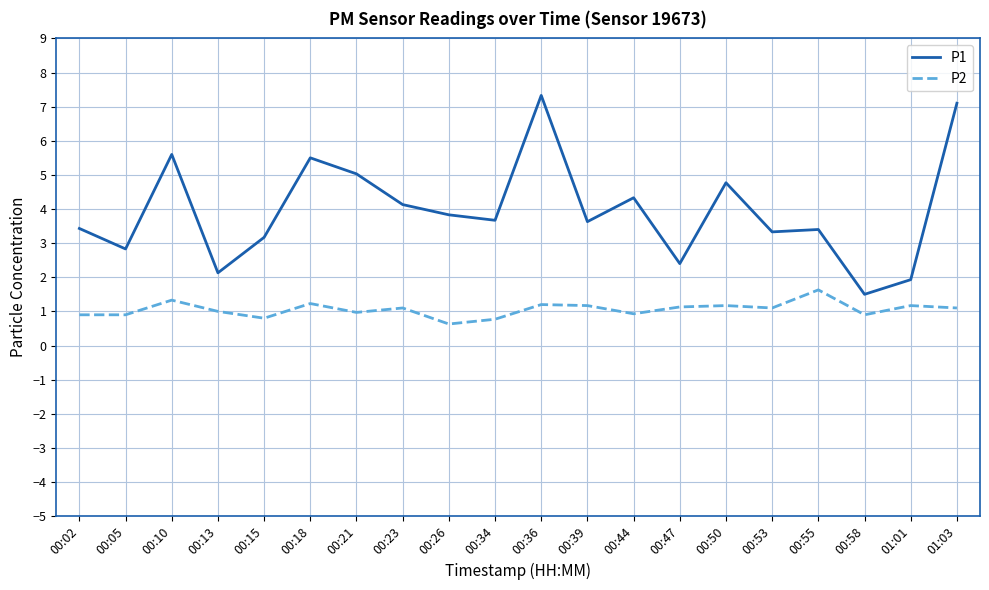

What position from the right is 00:18?

15